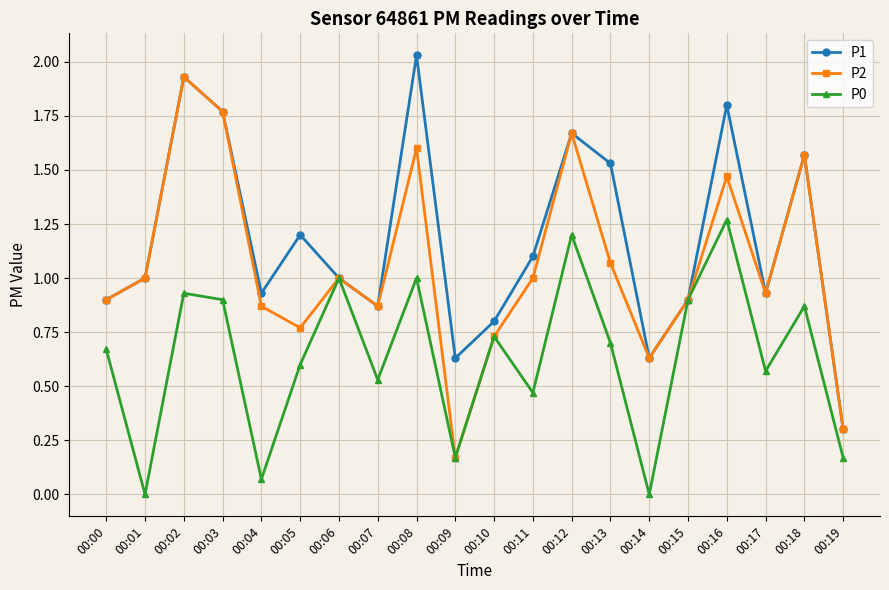

What is the lowest value of the P1 series?

0.3